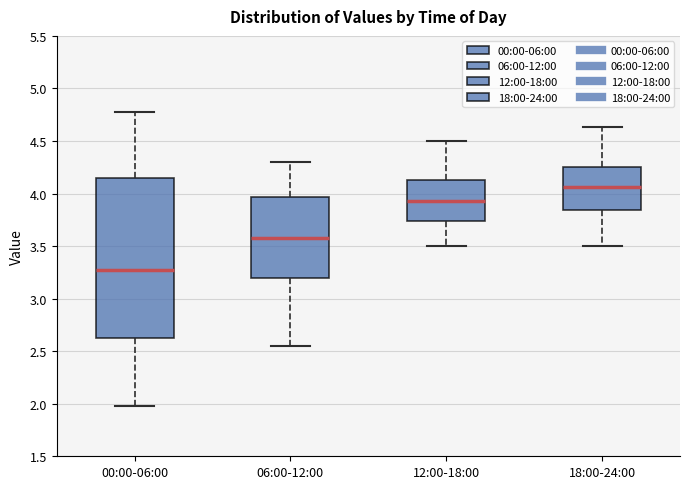

Reading left to right, read every box against the y-axis: the position of its median line, the range the box covers, and the ends of its whiskers. The values are not printed on the chart, so give them approximately, as read against the axis.

00:00-06:00: median 3.30, box 2.65 to 4.15, whiskers 2.00 to 4.80
06:00-12:00: median 3.60, box 3.20 to 3.95, whiskers 2.55 to 4.30
12:00-18:00: median 3.95, box 3.75 to 4.15, whiskers 3.50 to 4.50
18:00-24:00: median 4.05, box 3.85 to 4.25, whiskers 3.50 to 4.65